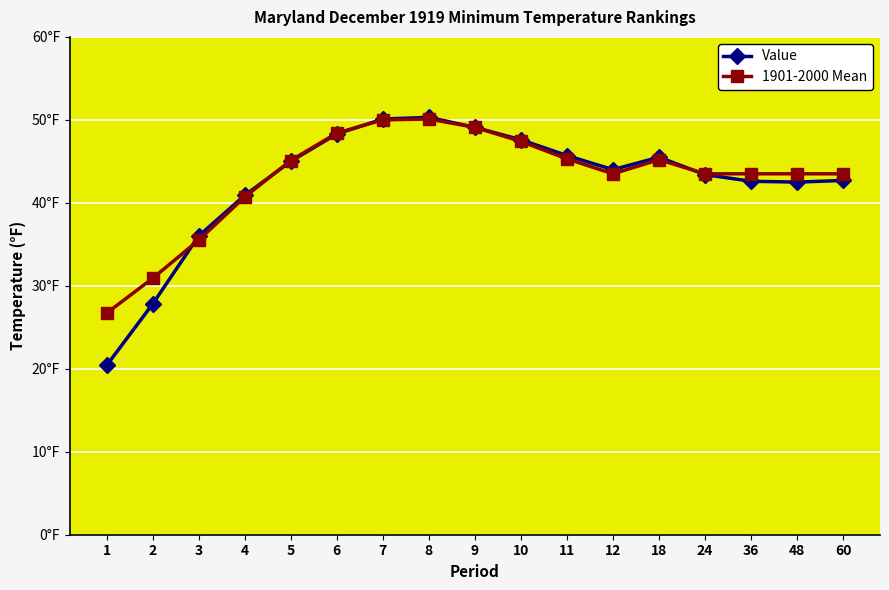

What are all the series names shown in the legend?

Value, 1901-2000 Mean